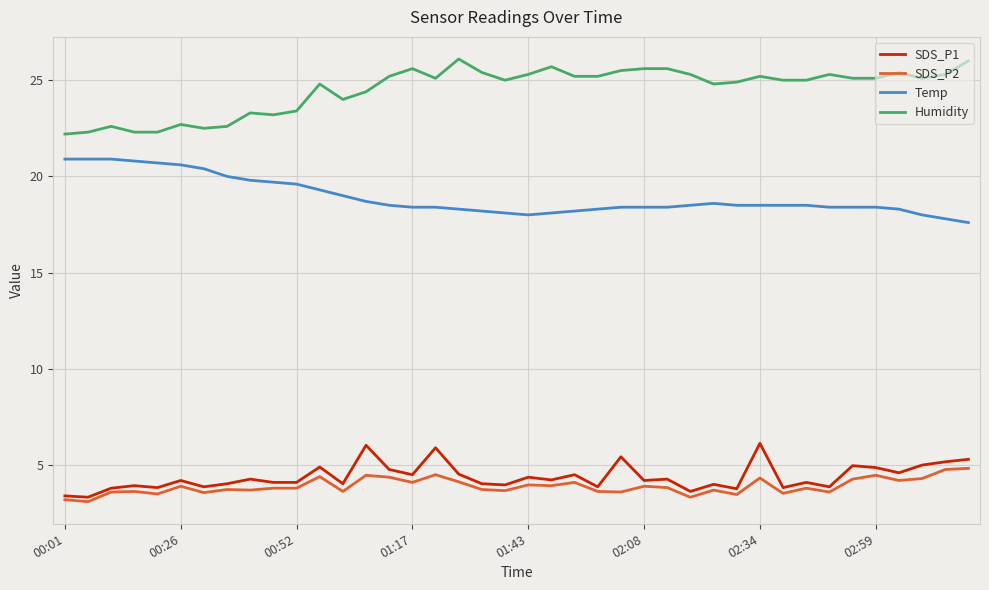

True or false: Humidity and SDS_P1 cross at least once.

False